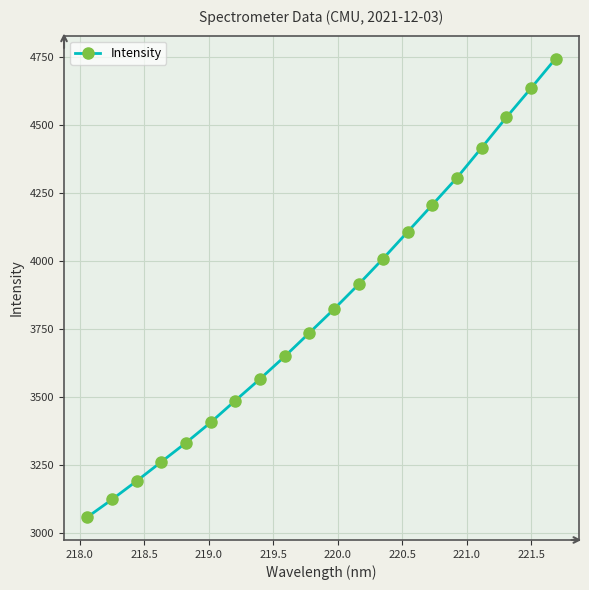

What is the value of the 11th point from the left?

3823.9